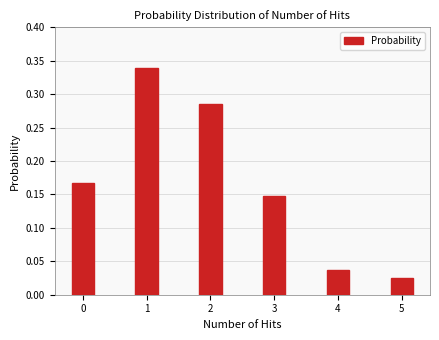

Where is the data nearest to the value 0?

5